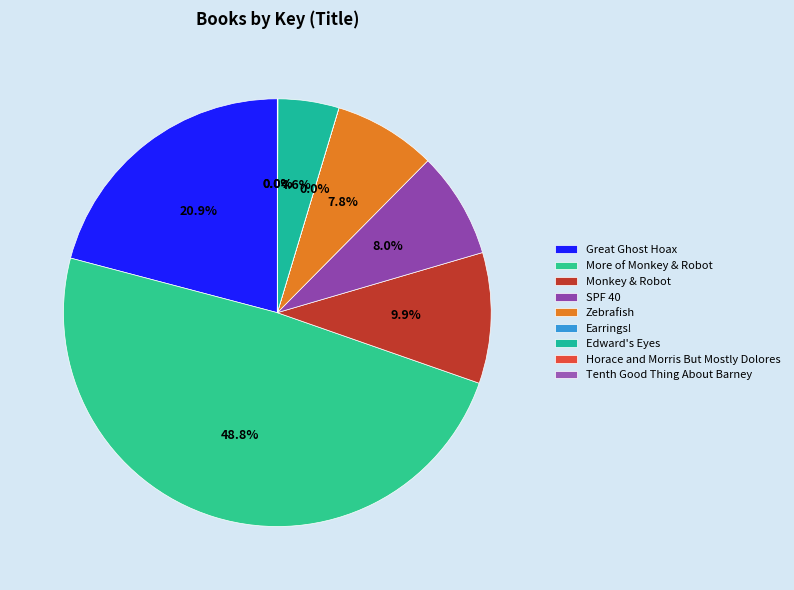

What percentage is NOT represented by SPF 40?

92.0%